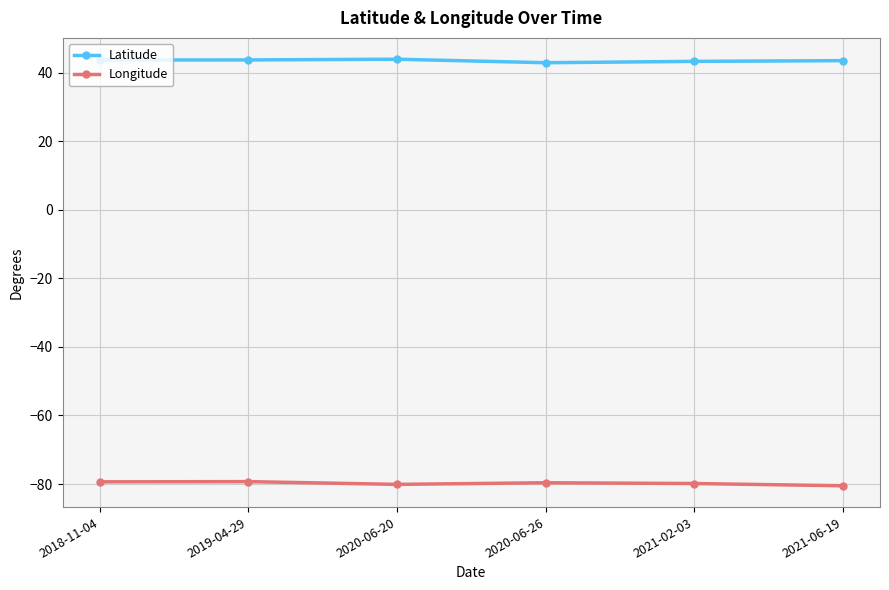

What is the difference between the Latitude values at 2020-06-26 and 2021-02-03?

0.4